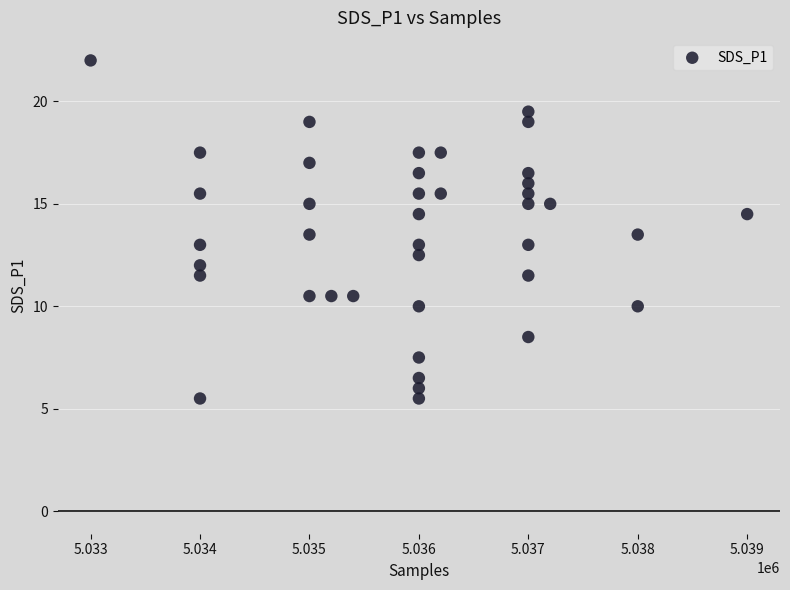

What is the range of Y values (max minus min)?

16.5